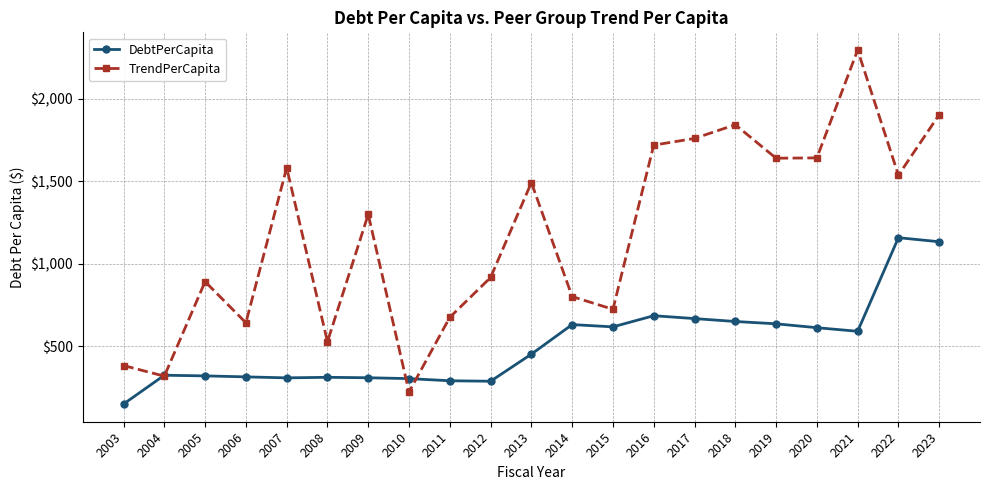

How many series are shown in this chart?

2